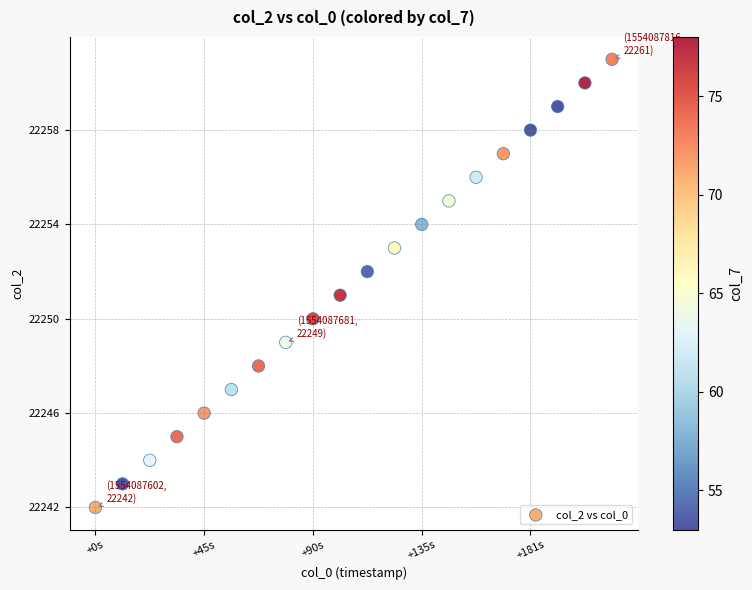

What is the range of Y values (max minus min)?

19